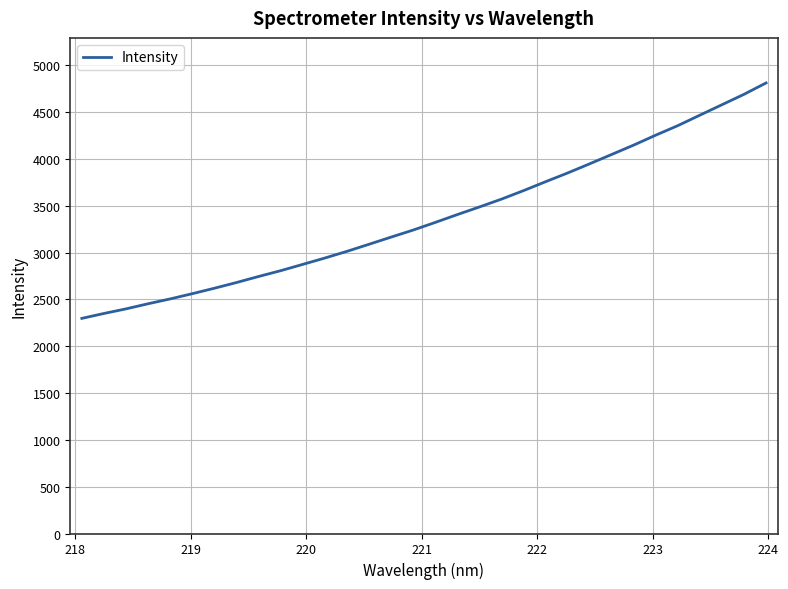

What is the maximum value shown in the chart?

4811.9